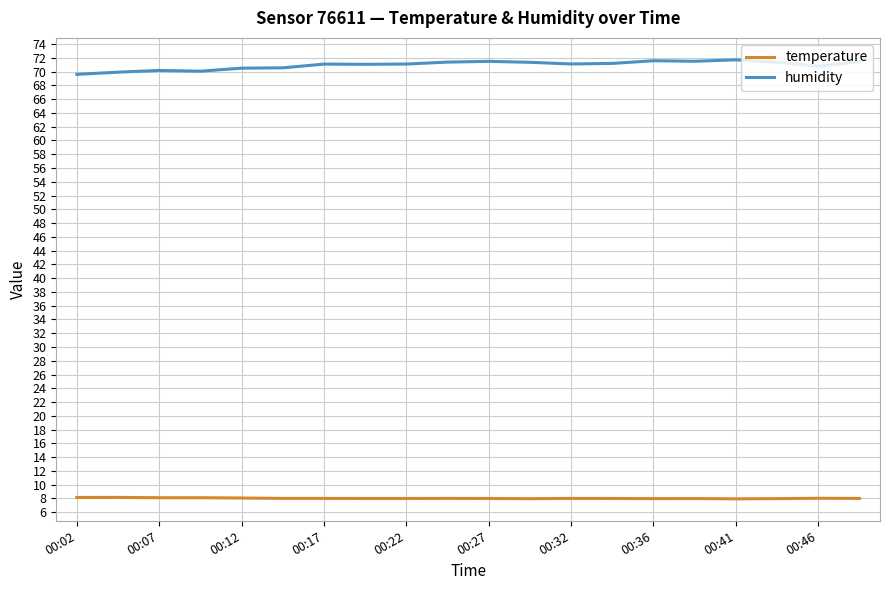

Rank the series by their maximum value, from lowest to highest.

temperature, humidity